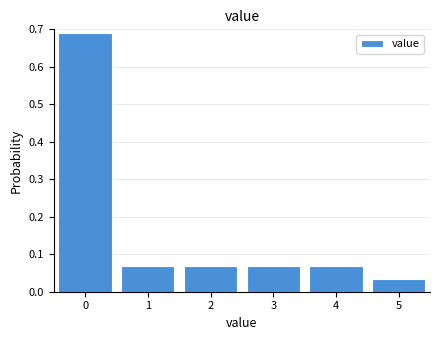

At which category does the chart reach its minimum across all series?

5